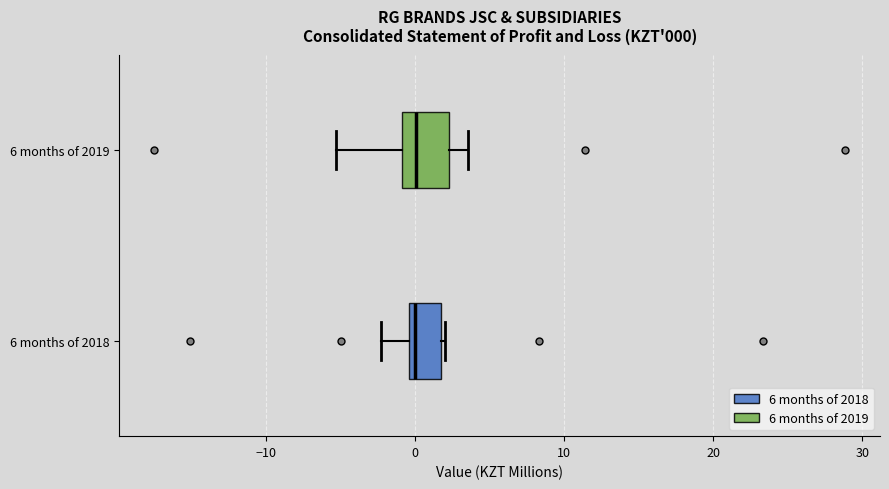

Comparing the boxes themselves (not the whiskers), which one is the widest?

6 months of 2019